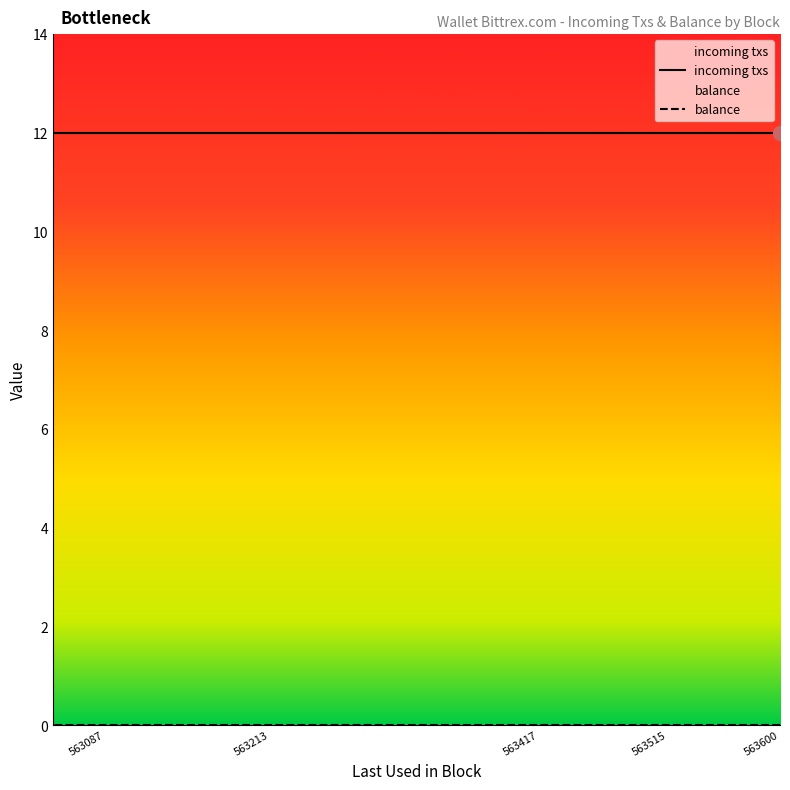

Does the chart display data point markers on the line(s)?

No